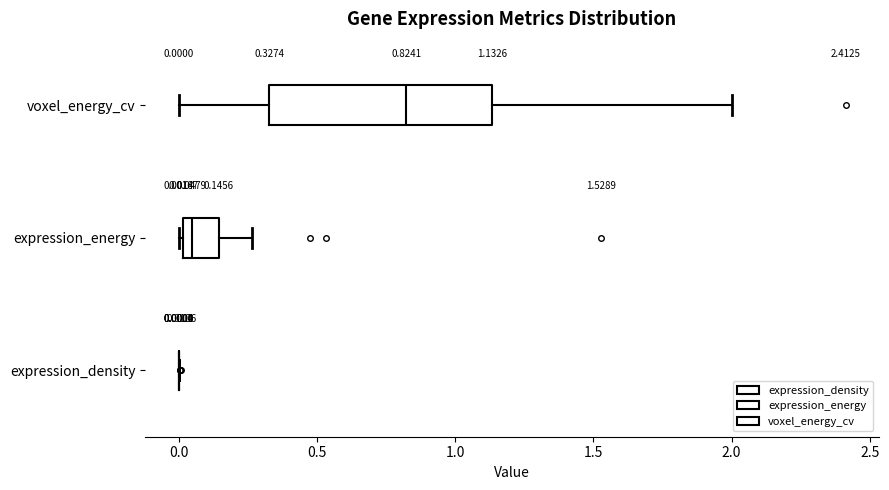

Which box is the widest, from its left edge to its right edge?

voxel_energy_cv